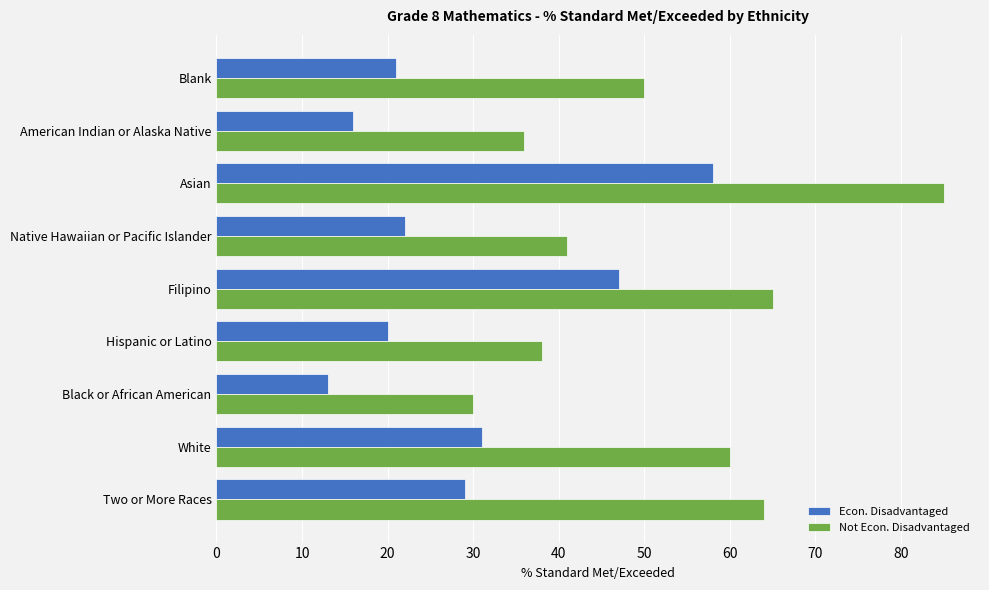

How many data points does each series have?

9